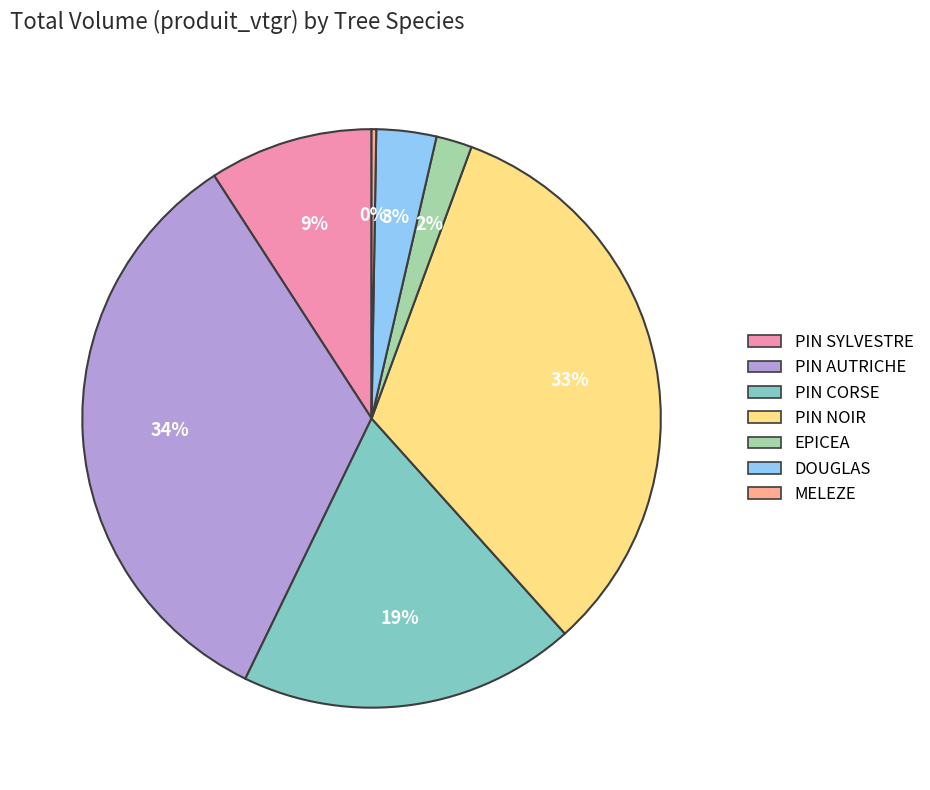

Between PIN SYLVESTRE and PIN CORSE, which is larger?

PIN CORSE